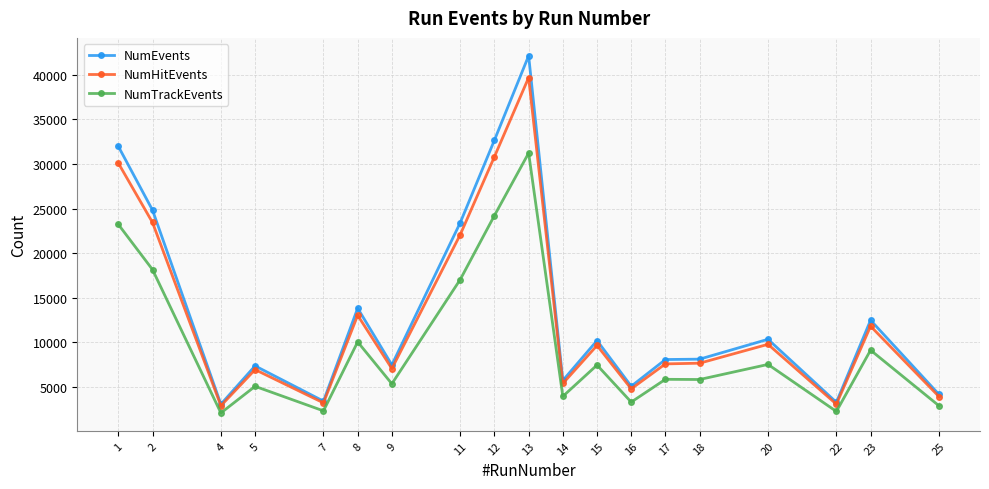

Rank the series at 8 from highest to lowest value.

NumEvents, NumHitEvents, NumTrackEvents